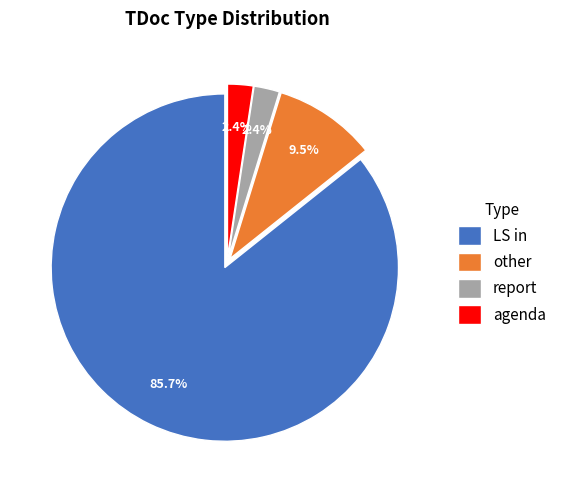

To the nearest percent, what is the average slice percentage?

25%